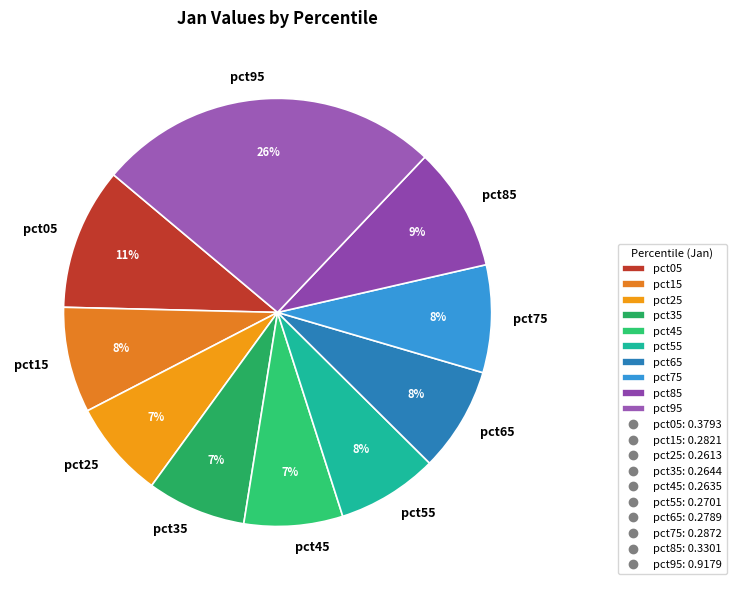

True or false: pct05 accounts for 11% of the total.

True